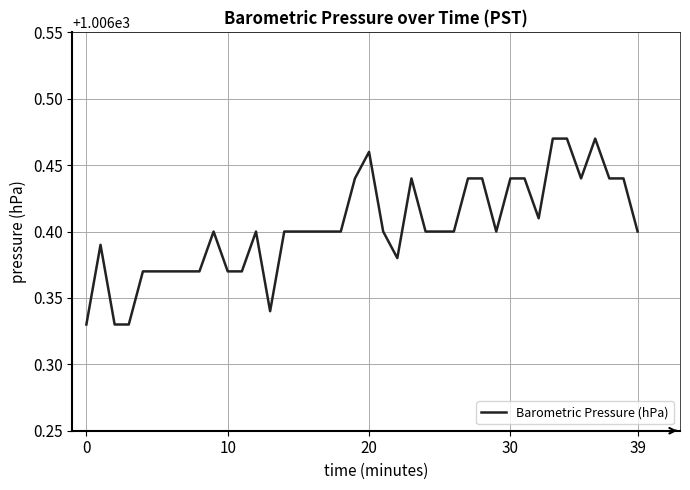

Count the number of data series in this chart.

1